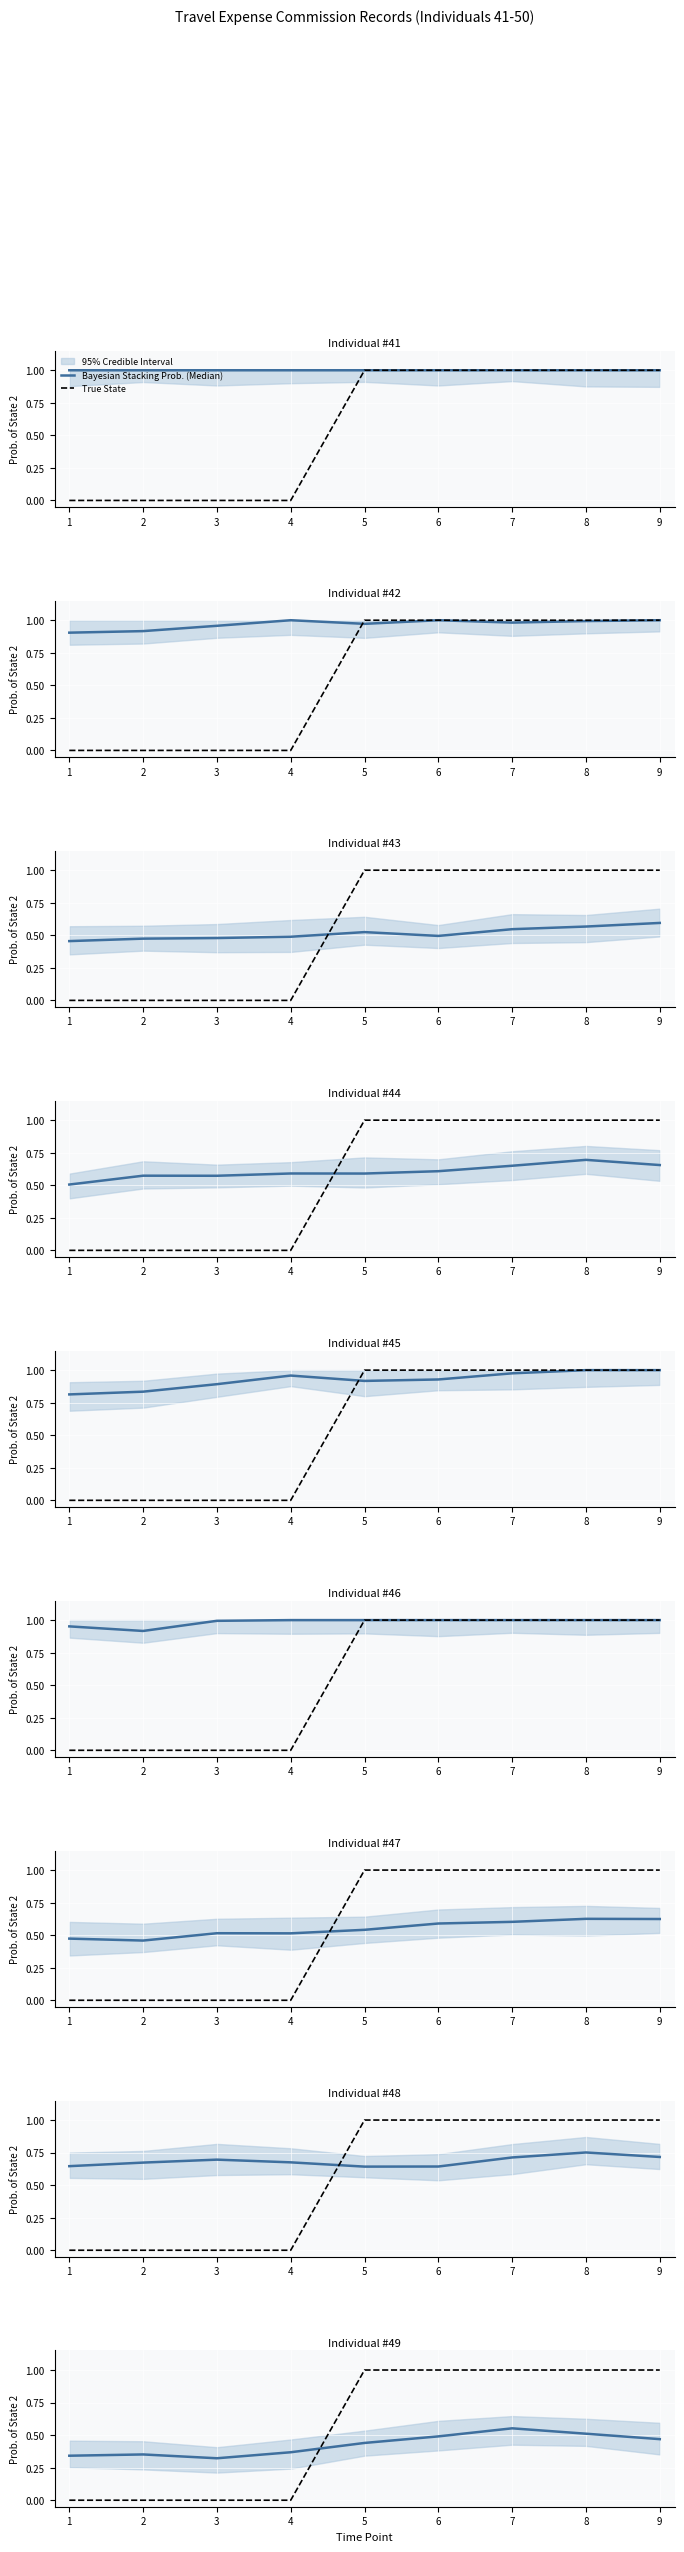

Which series ends up on top after the final intersection of Bayesian Stacking Prob. (Median) and True State?

True State